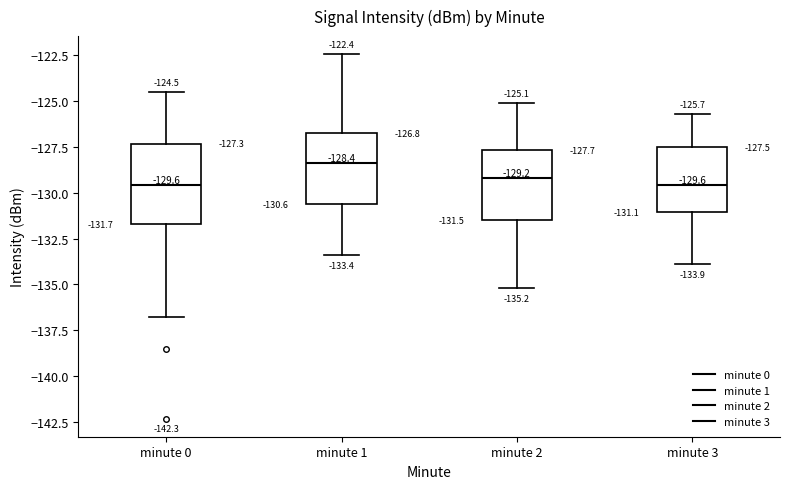

Which box's median line is the highest?

minute 1